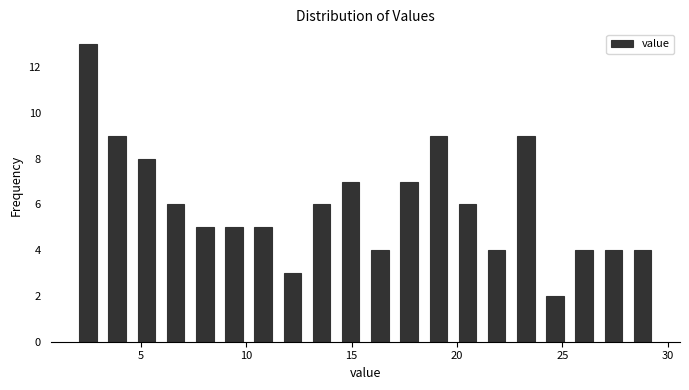

Around what value on the x-axis is the tallest bar? Give the approximate position of its centre, as read against the axis.

2.5